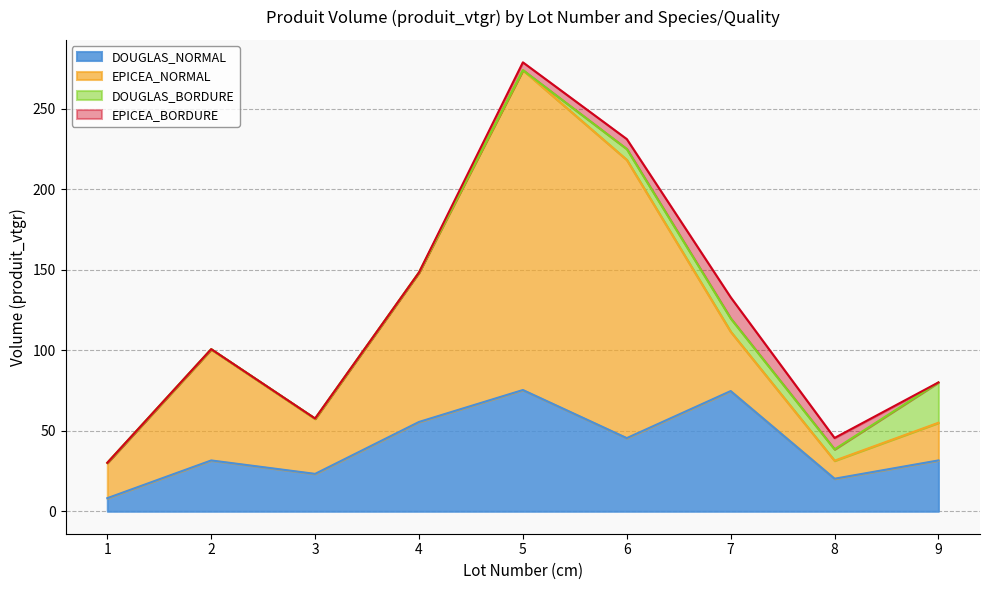

At how many categories does at least one series exceed 194?

1